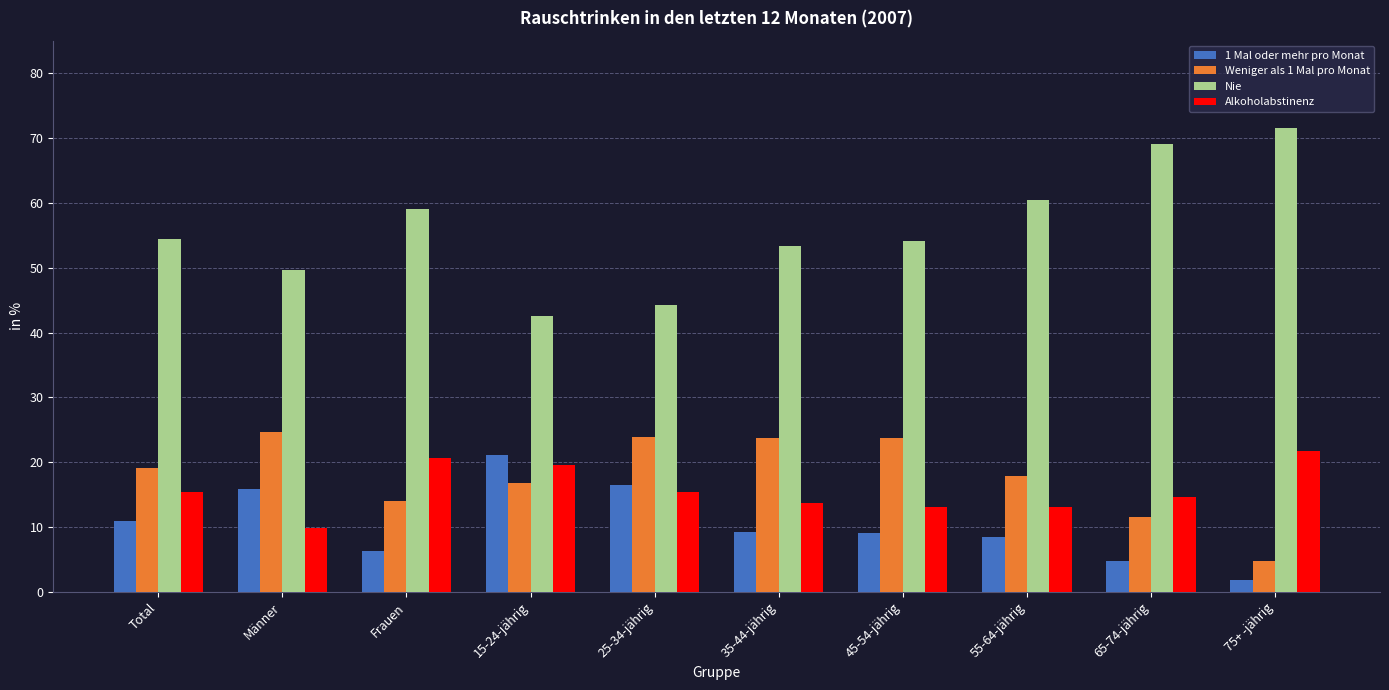

What is the total value across all series at Frauen?

100.0